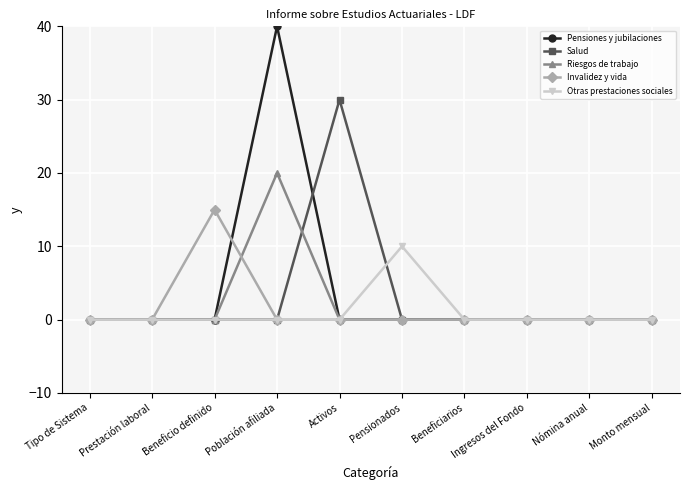

List the series in order of their overall mean, lowest first.

Otras prestaciones sociales, Invalidez y vida, Riesgos de trabajo, Salud, Pensiones y jubilaciones